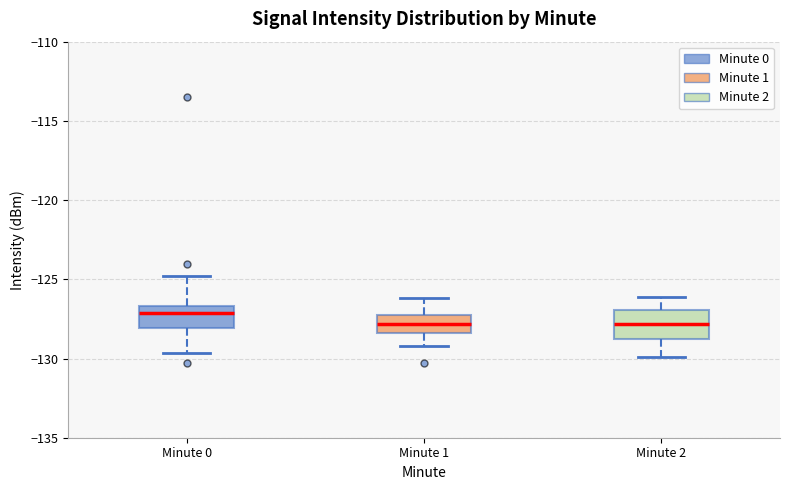

Reading left to right, read every box against the y-axis: the position of its median line, the range the box covers, and the ends of its whiskers. The values are not printed on the chart, so give them approximately, as read against the axis.

Minute 0: median -127.0, box -128.0 to -126.5, whiskers -129.5 to -125.0
Minute 1: median -128.0, box -128.5 to -127.0, whiskers -129.0 to -126.0
Minute 2: median -128.0, box -128.5 to -127.0, whiskers -130.0 to -126.0